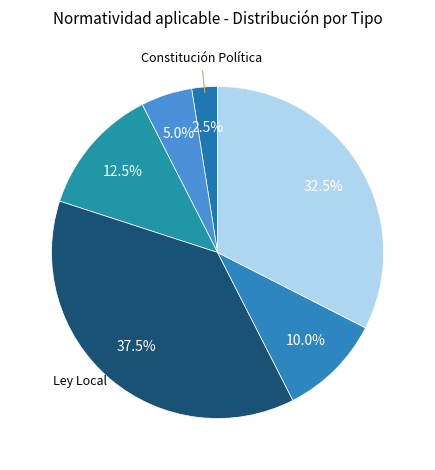

Rank the categories by value from highest to lowest.

Ley Local, Código/Reglamento, Ley General, Ley Federal, Tratado internacional, Constitución Política